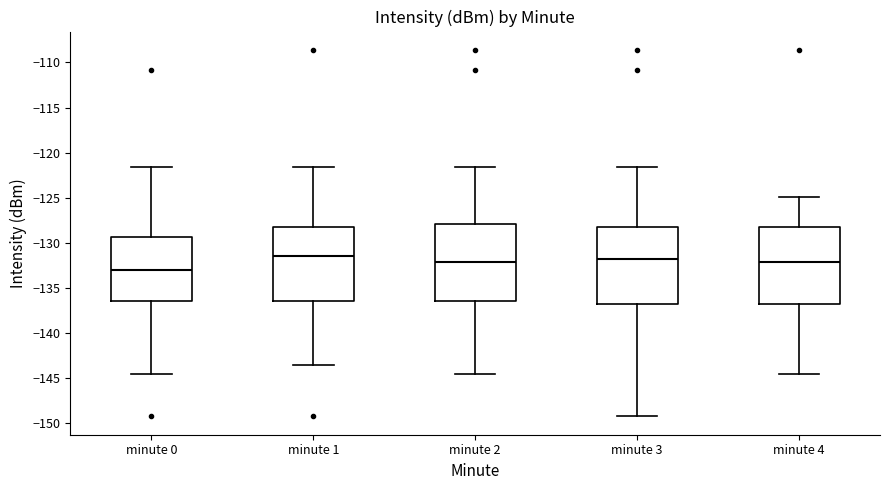

Where does the upper whisker of the box for minute 4 end on the y-axis? The values are not printed on the chart, so give them approximately, as read against the axis.

-125.0